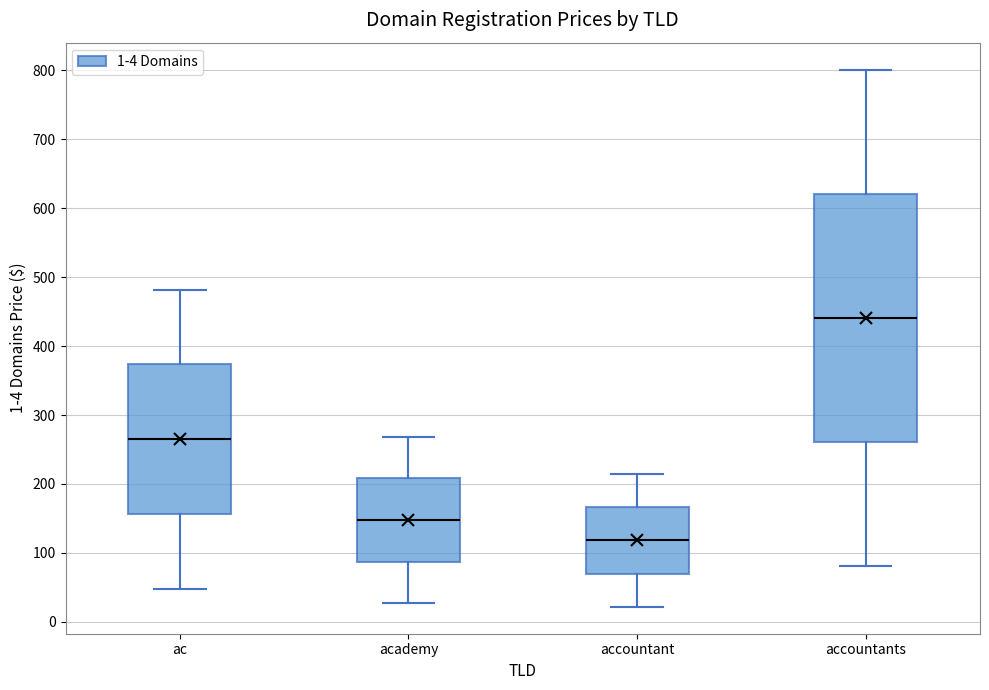

Reading left to right, transcribe this box plot: for each box, give where its median line is, the range the box spans, and where its two whiskers end, as read against the y-axis. The values are not printed on the chart, so give them approximately, as read against the axis.

ac: median 260, box 160 to 370, whiskers 50 to 480
academy: median 150, box 90 to 210, whiskers 30 to 270
accountant: median 120, box 70 to 170, whiskers 20 to 210
accountants: median 440, box 260 to 620, whiskers 80 to 800